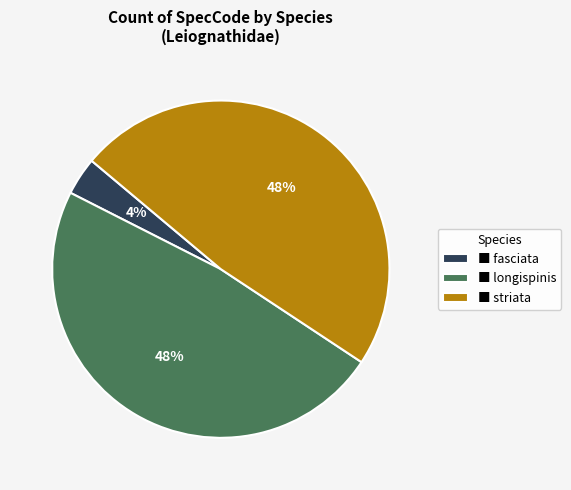

Is ■ longispinis the majority of the pie?

No